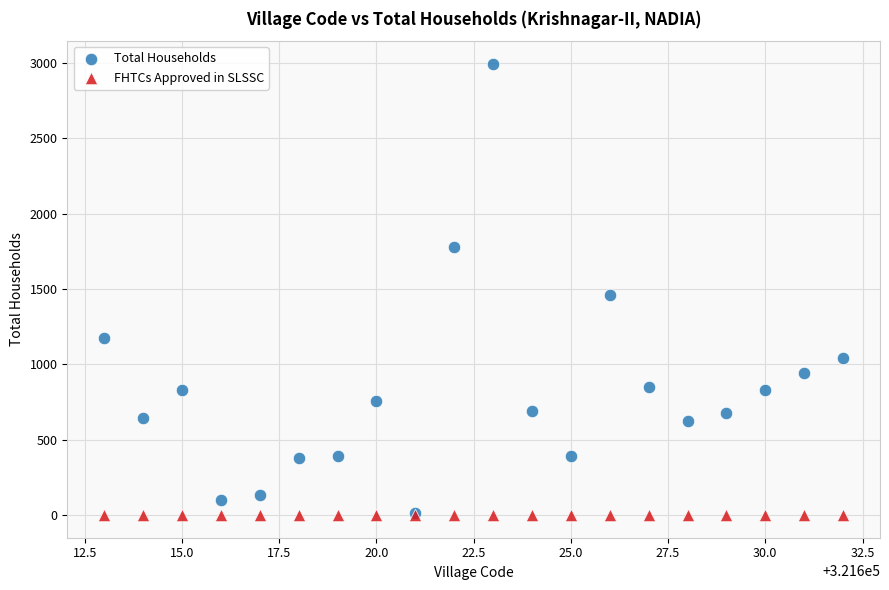

What are all the series names shown in the legend?

Total Households, FHTCs Approved in SLSSC